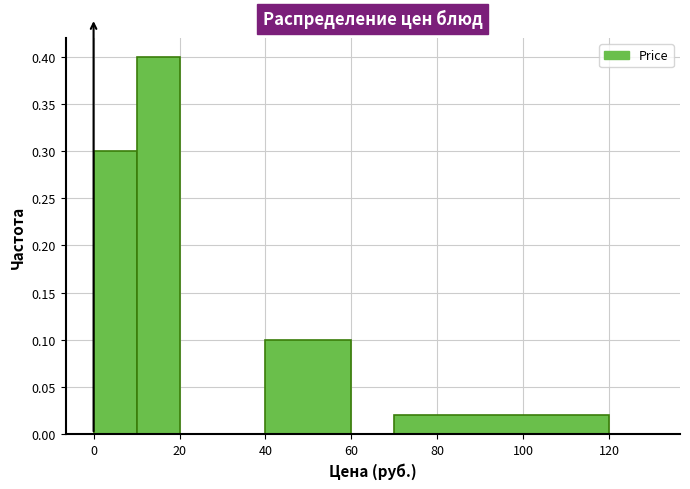

What is the height of the bar covering 40 to 60 on the x-axis? The values are not printed on the chart, so give them approximately, as read against the axis.

0.10